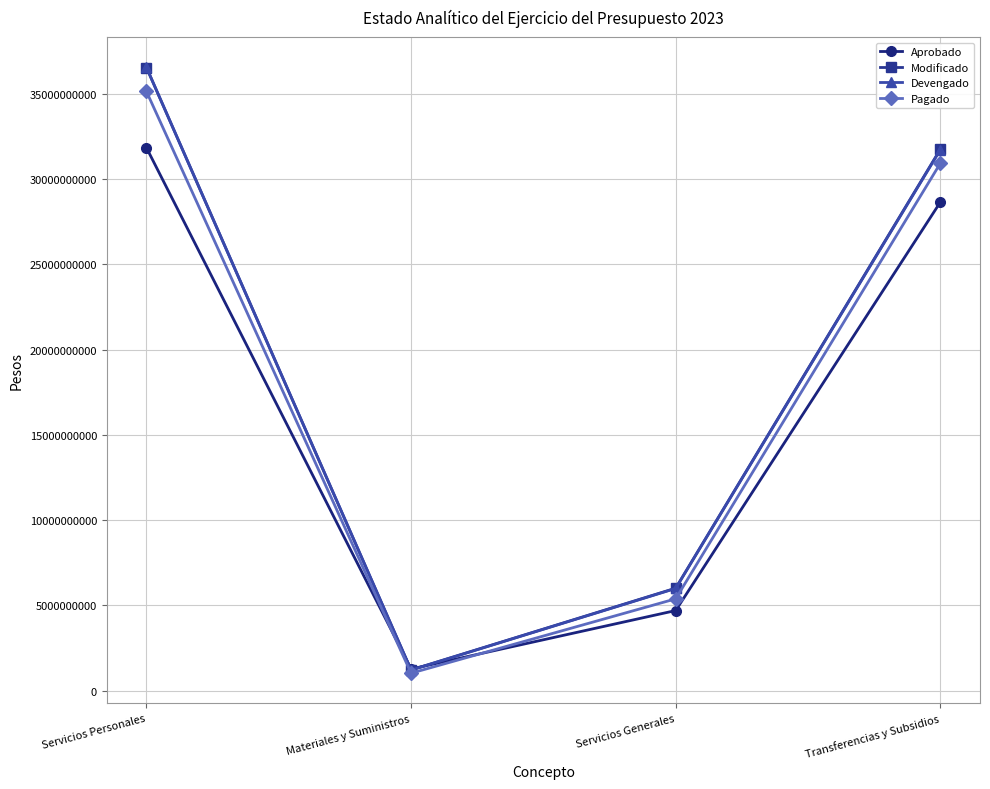

Which label corresponds to the largest value in the chart?

Servicios Personales